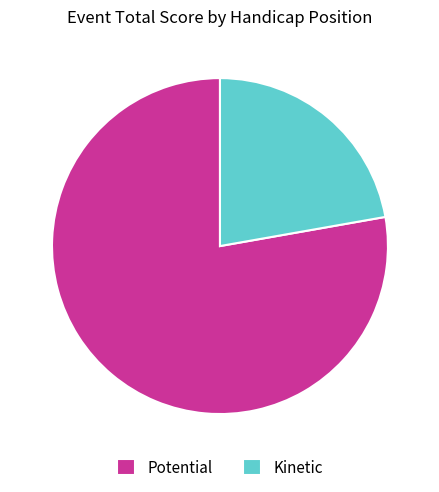

Approximately how many times larger is the value at Potential compared to Kinetic?

3.5